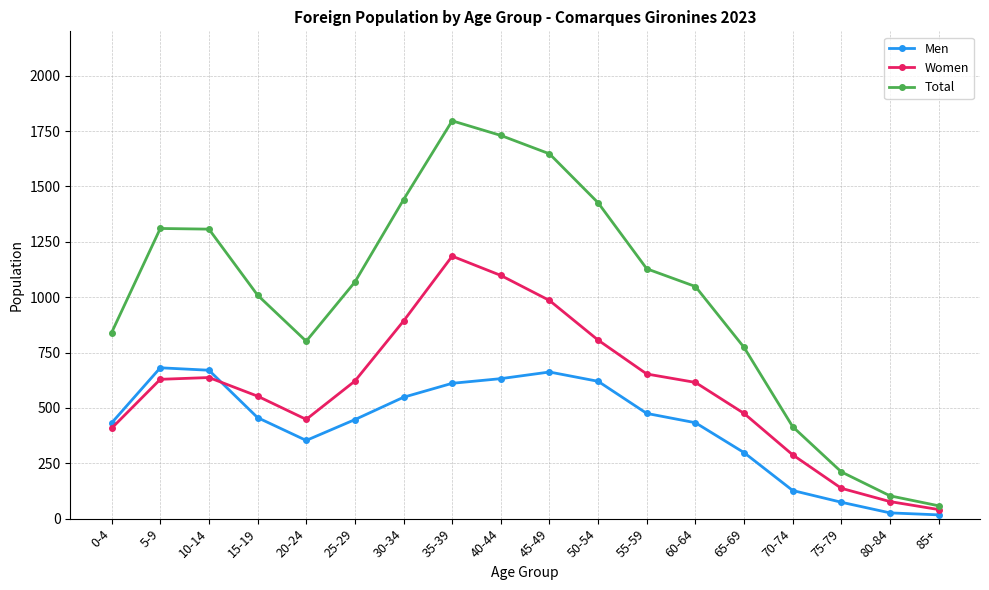

Is it true that Women equals 77 at 80-84?

True